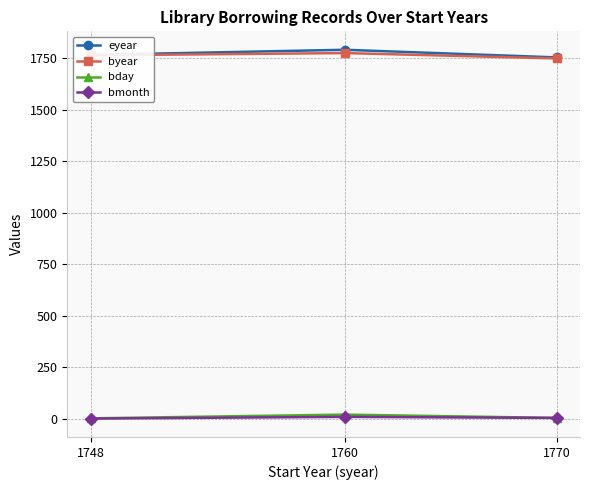

Is this an area chart (filled region under the line)?

No